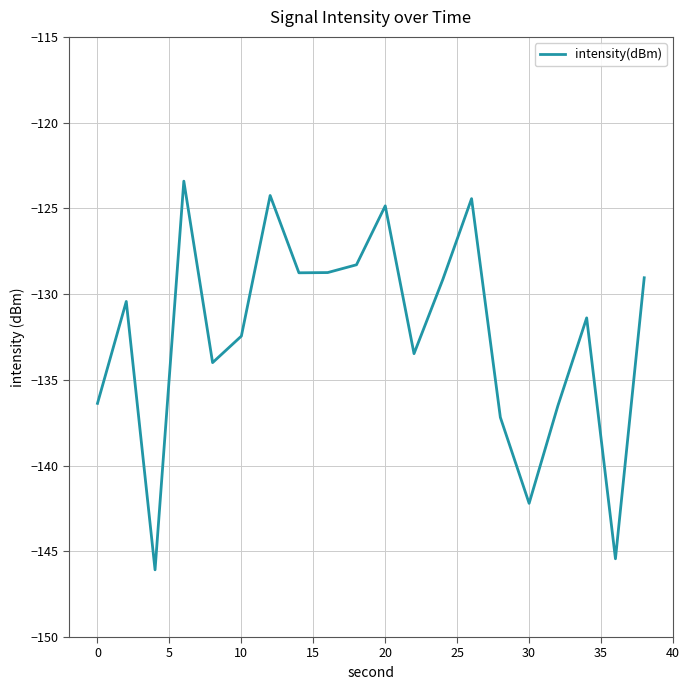

What is the smallest value displayed?

-146.1